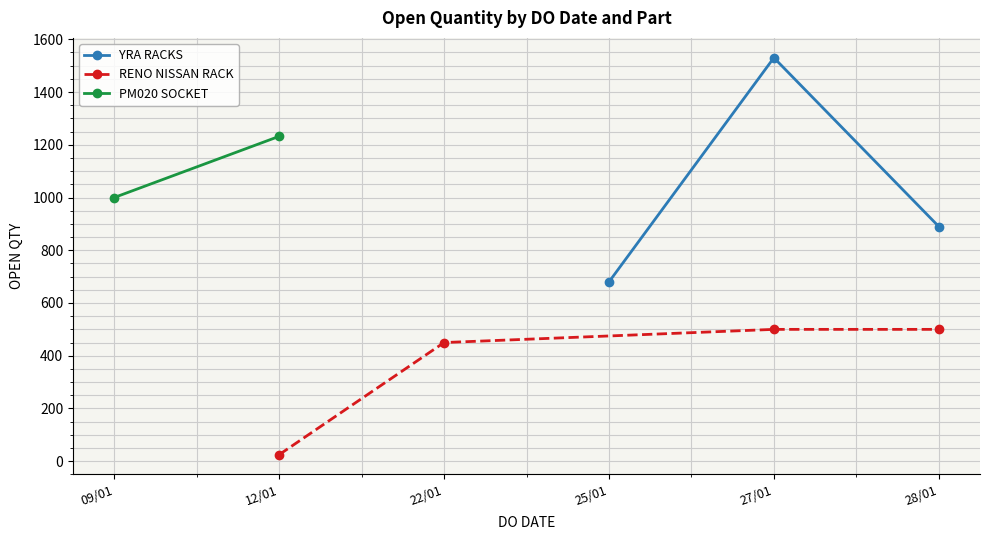

Rank the categories by YRA RACKS value from lowest to highest.

25/01, 28/01, 27/01